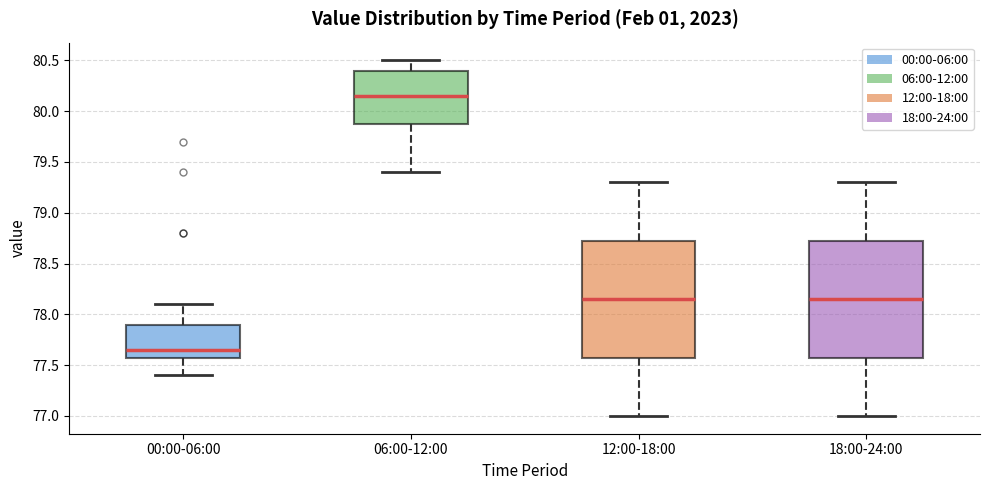

Reading left to right, read every box against the y-axis: the position of its median line, the range the box covers, and the ends of its whiskers. The values are not printed on the chart, so give them approximately, as read against the axis.

00:00-06:00: median 77.65, box 77.60 to 77.90, whiskers 77.40 to 78.10
06:00-12:00: median 80.15, box 79.90 to 80.40, whiskers 79.40 to 80.50
12:00-18:00: median 78.15, box 77.60 to 78.75, whiskers 77.00 to 79.30
18:00-24:00: median 78.15, box 77.60 to 78.75, whiskers 77.00 to 79.30